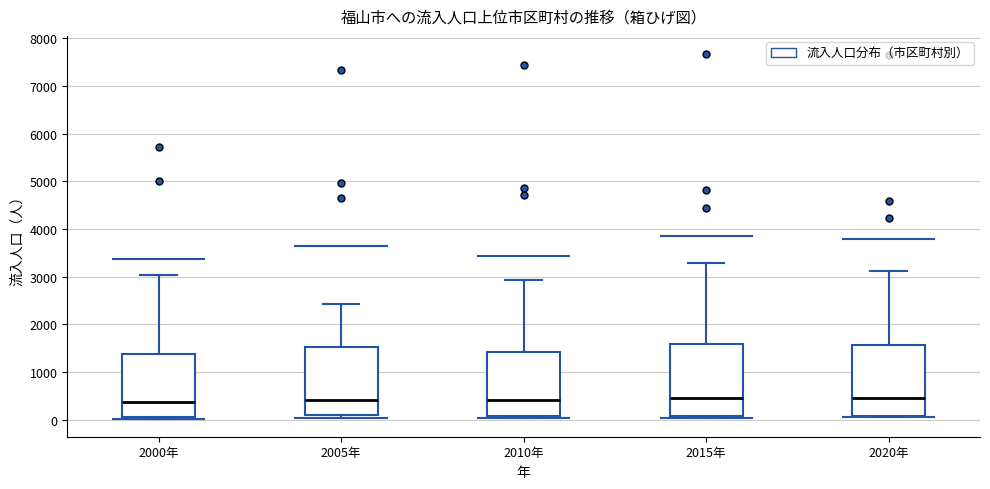

Where is the lower edge of the box for 2010年 on the y-axis? The values are not printed on the chart, so give them approximately, as read against the axis.

100